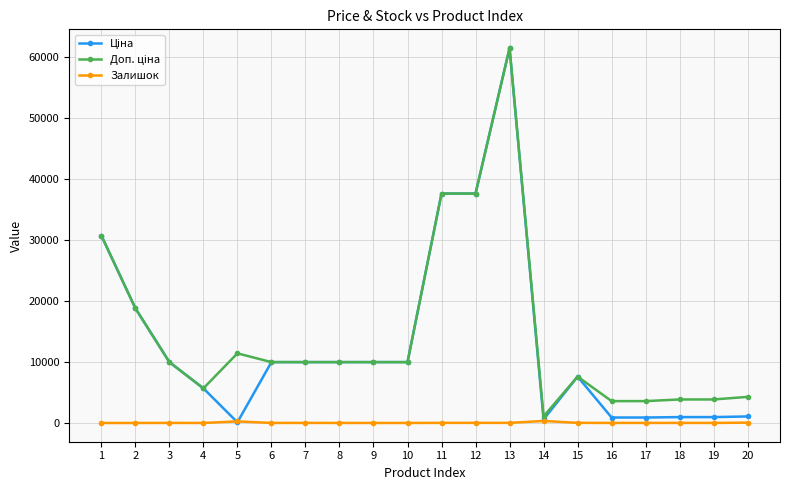

Which category has the highest value across all series?

13